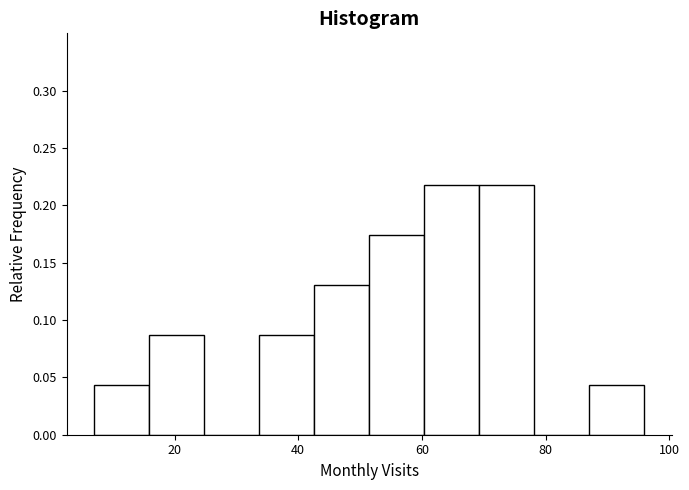

What is the height of the bar covering 52 to 60 on the x-axis? Neither the bar edges nor the heights are printed on the chart, so give them approximately, as read against the axes.

0.175